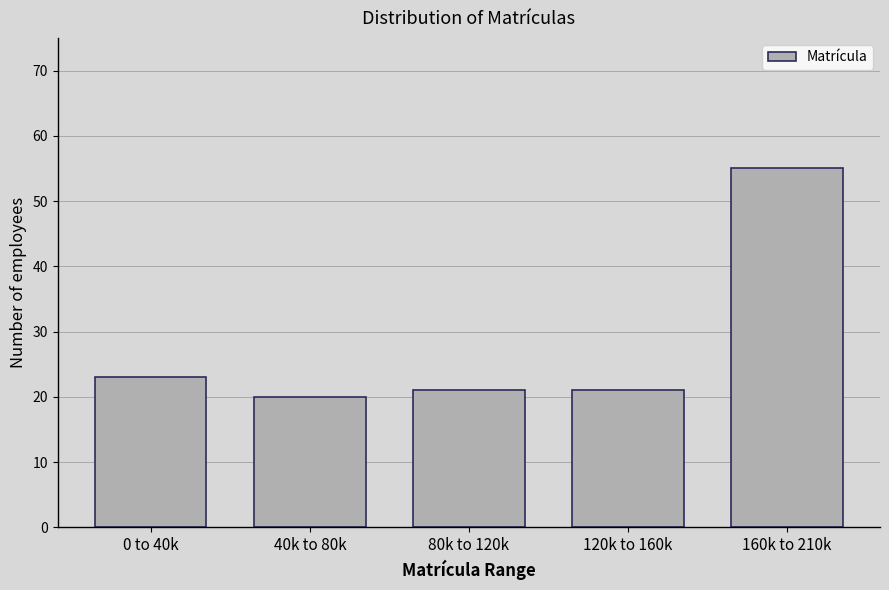

Reading left to right, extract all data points from this chart.

23	20	21	21	55